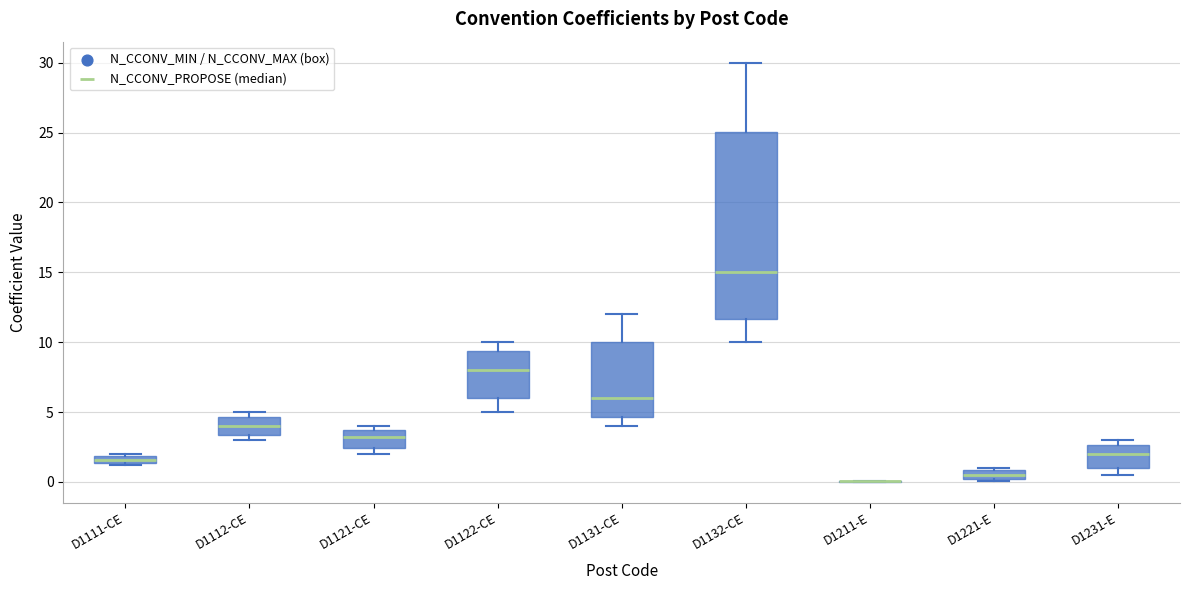

Where is the lower edge of the box for D1122-CE on the y-axis? The values are not printed on the chart, so give them approximately, as read against the axis.

6.0